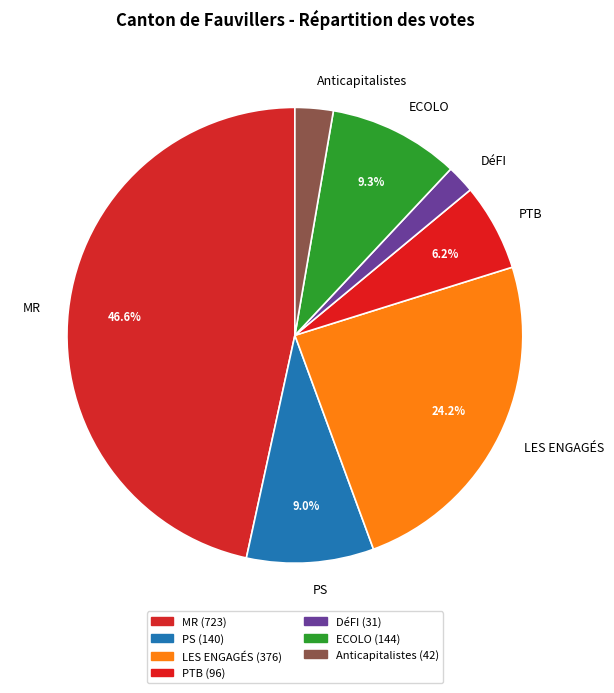

To the nearest percent, what is the difference between the largest and smallest slice percentages?

45%